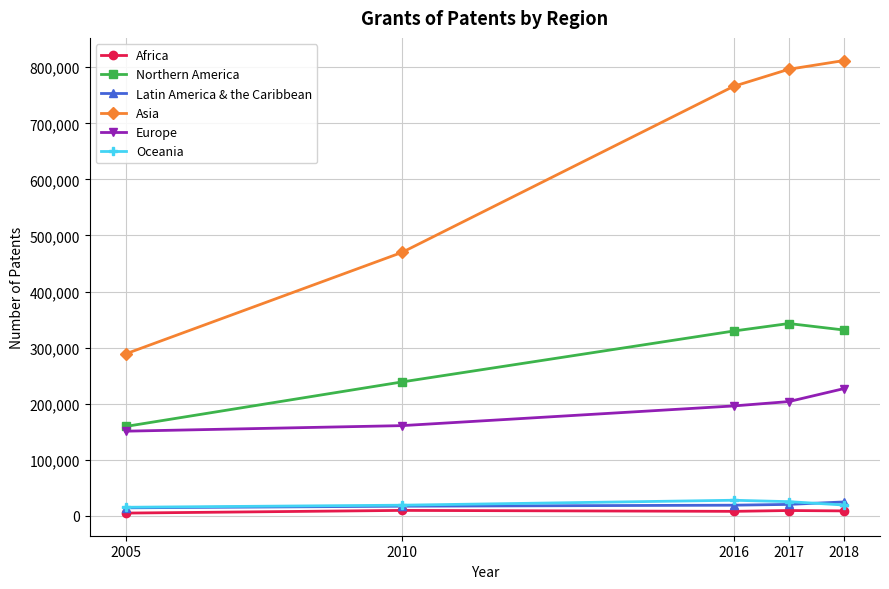

How many data points does each series have?

5